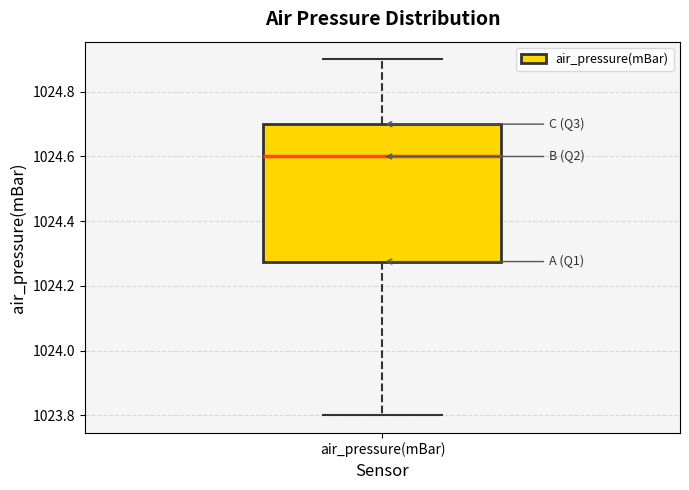

Transcribe this box plot: give where the median line is, the range the box spans, and where the two whiskers end, as read against the y-axis. The values are not printed on the chart, so give them approximately, as read against the axis.

median 1024.60, box 1024.28 to 1024.70, whiskers 1023.80 to 1024.90